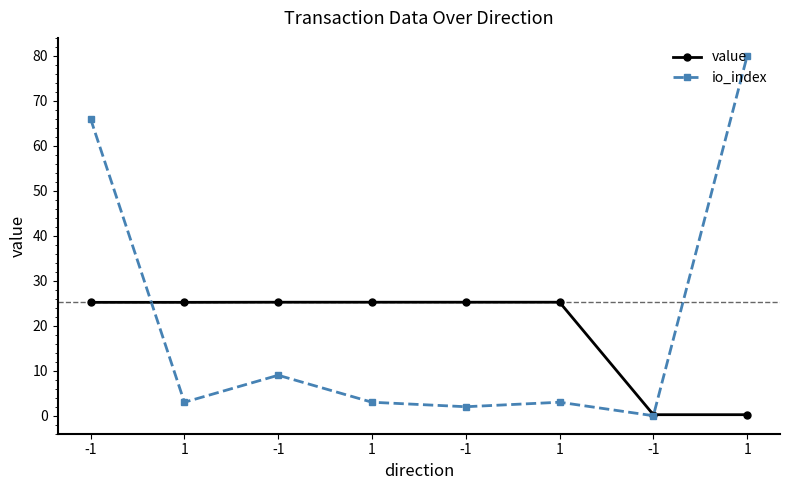

What is the sum of the io_index values at 1 and -1?

3.0